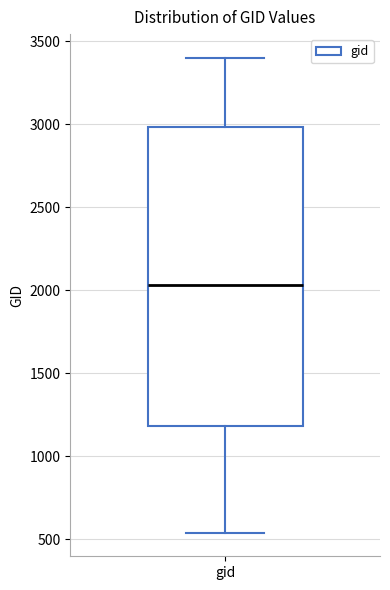

Read this box plot against the y-axis: the position of the median line, the range covered by the box, and the ends of both whiskers. The values are not printed on the chart, so give them approximately, as read against the axis.

median 2050, box 1200 to 3000, whiskers 550 to 3400